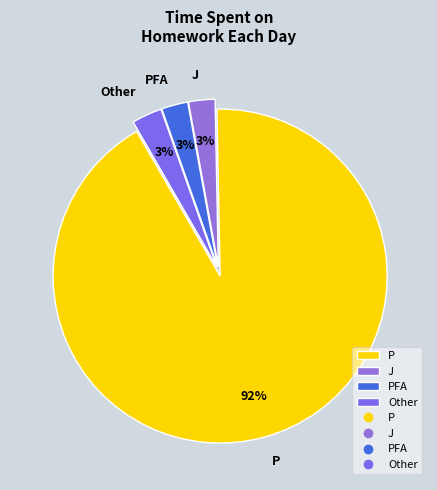

What is the majority slice?

P